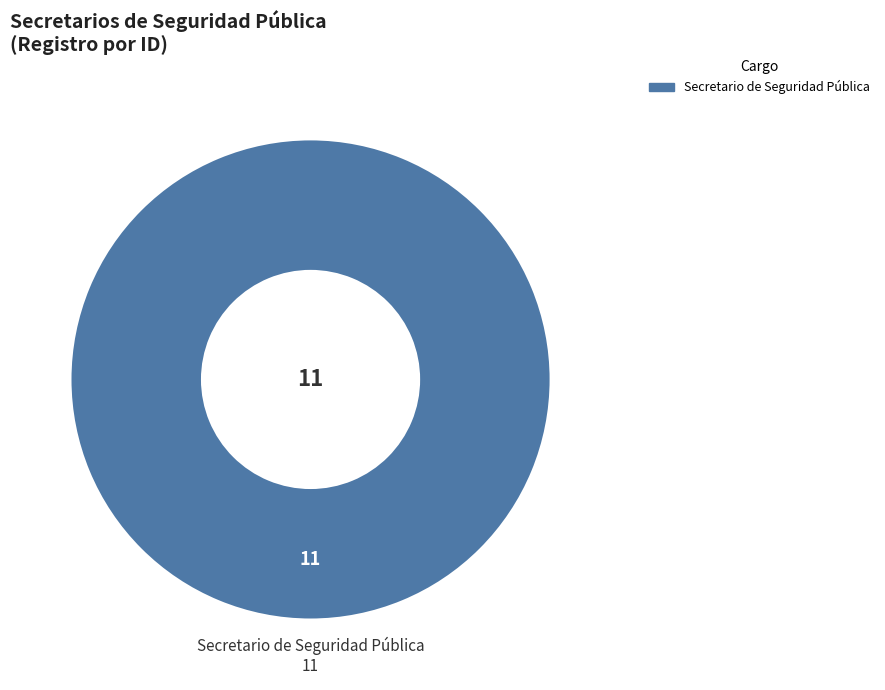

Does any single category account for the majority?

Yes